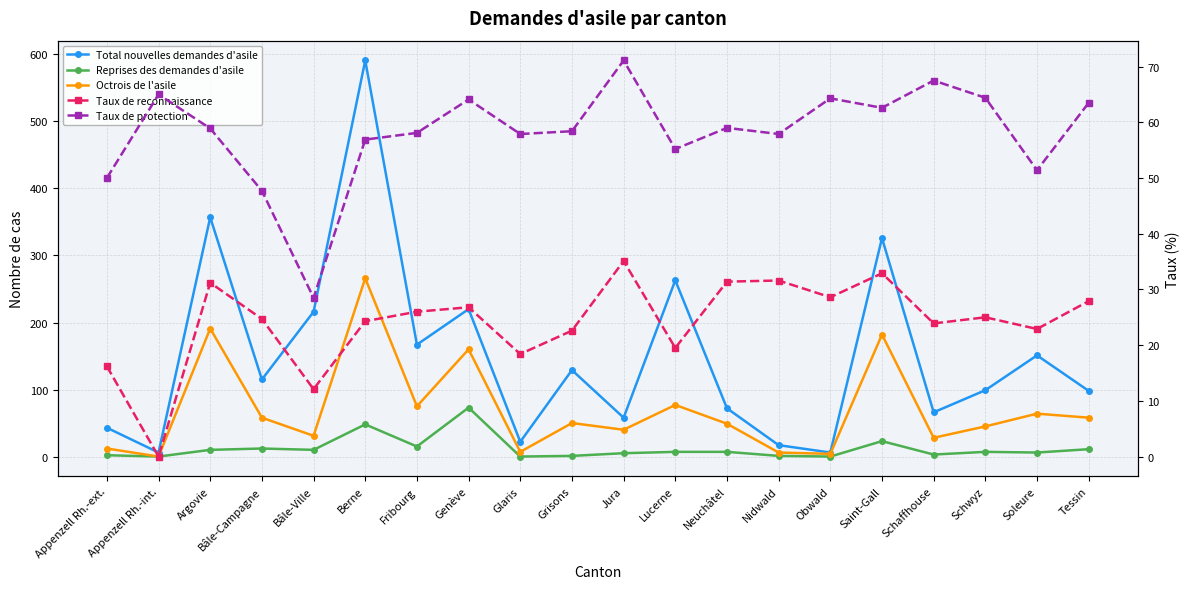

Read the Octrois de l'asile value at Grisons.

50.0